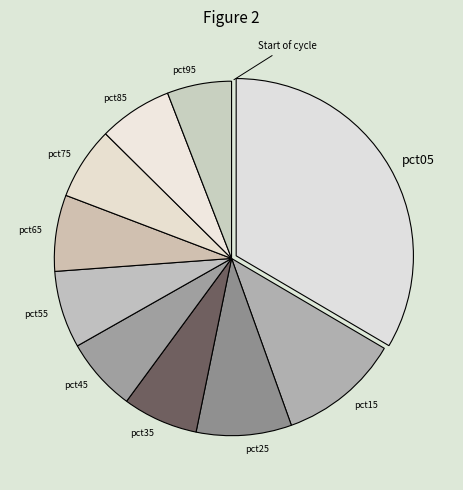

Is the sum of pct05 and pct95 greater than half?

No